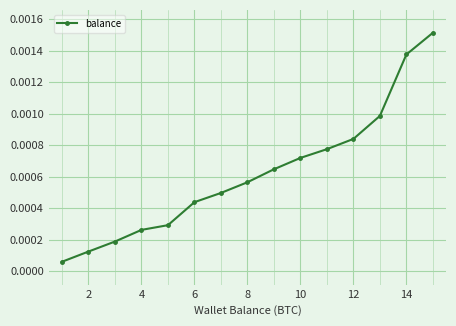

True or false: there are more than 2 points higher than both neighbors.

False